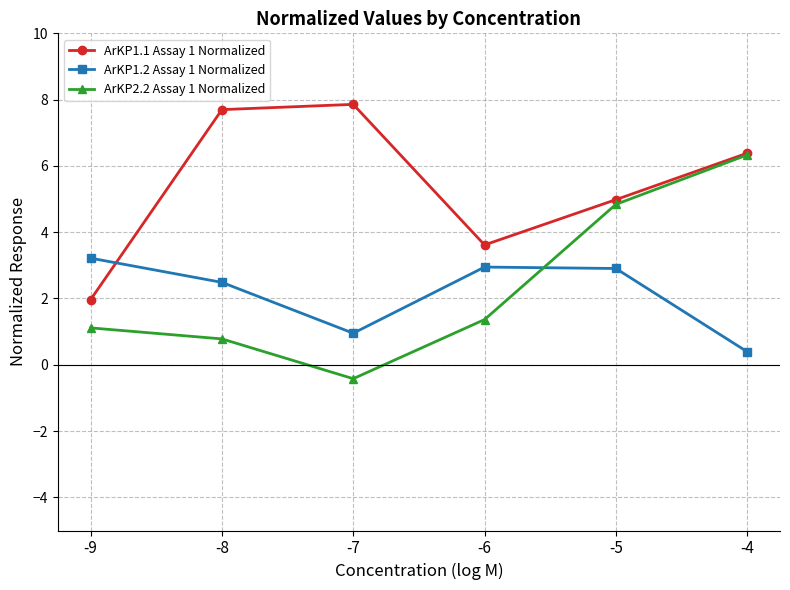

What is the difference between the second highest and second lowest values in the ArKP2.2 Assay 1 Normalized series?

4.1